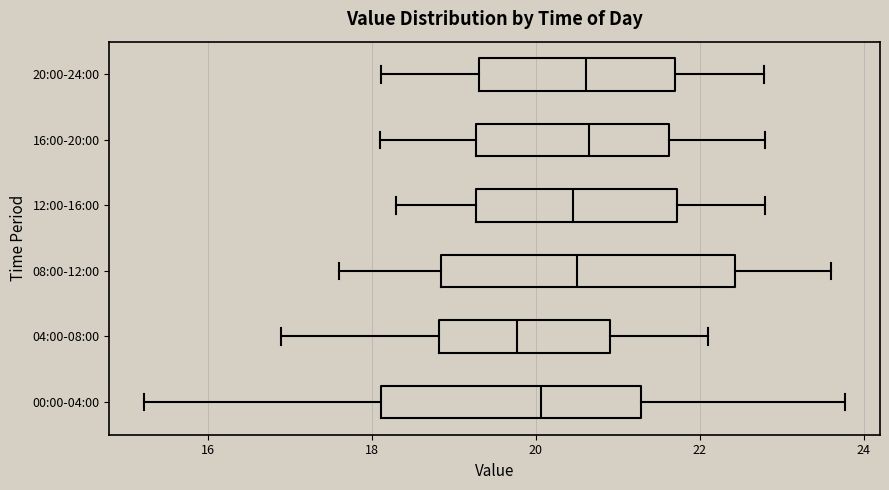

Reading bottom to top, transcribe this box plot: for each box, give where its median line is, the range the box spans, and where its two whiskers end, as read against the x-axis. The values are not printed on the chart, so give them approximately, as read against the axis.

00:00-04:00: median 20.0, box 18.2 to 21.2, whiskers 15.2 to 23.8
04:00-08:00: median 19.8, box 18.8 to 21.0, whiskers 17.0 to 22.2
08:00-12:00: median 20.6, box 18.8 to 22.4, whiskers 17.6 to 23.6
12:00-16:00: median 20.4, box 19.2 to 21.8, whiskers 18.4 to 22.8
16:00-20:00: median 20.6, box 19.2 to 21.6, whiskers 18.2 to 22.8
20:00-24:00: median 20.6, box 19.4 to 21.6, whiskers 18.2 to 22.8